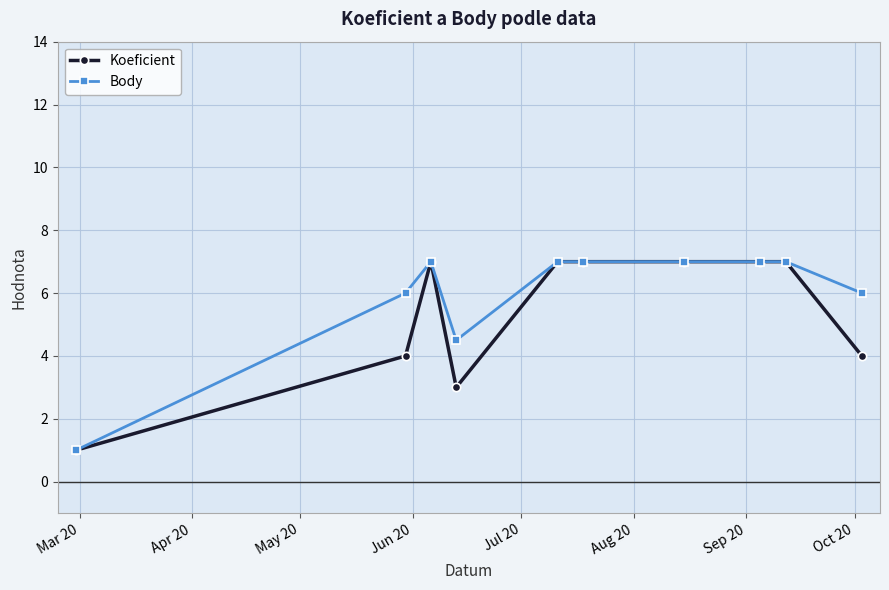

What is the value of the Koeficient point at the 7th from the left?

7.0